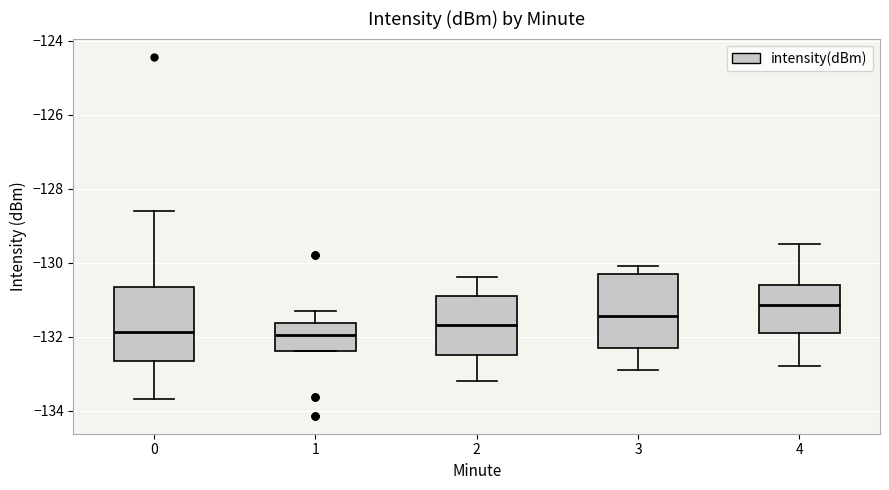

Where is the upper edge of the box at x = 1 on the y-axis? The values are not printed on the chart, so give them approximately, as read against the axis.

-131.6